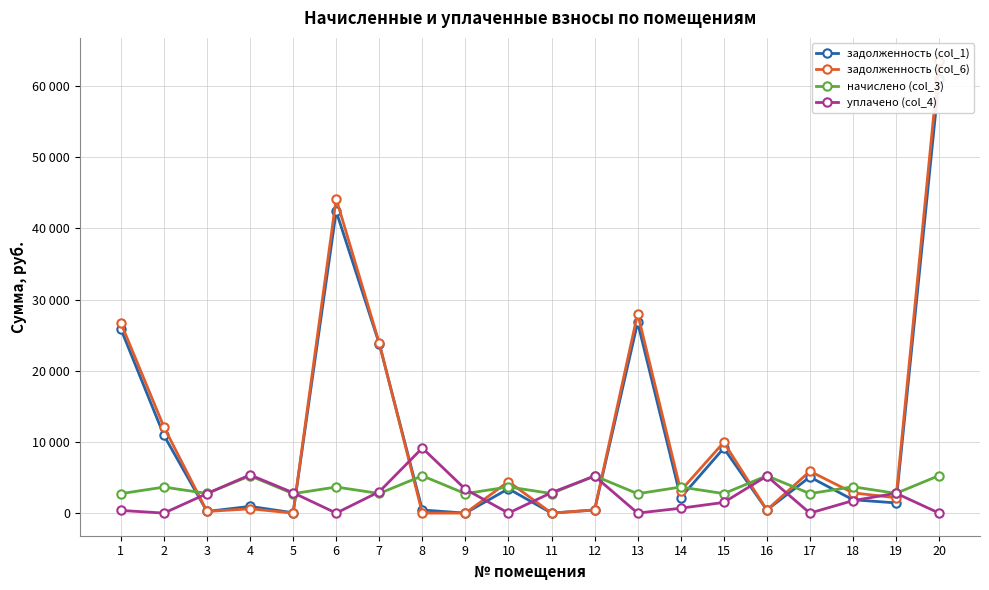

Between 1 and 4, which series saw the biggest shift?

задолженность (col_6)